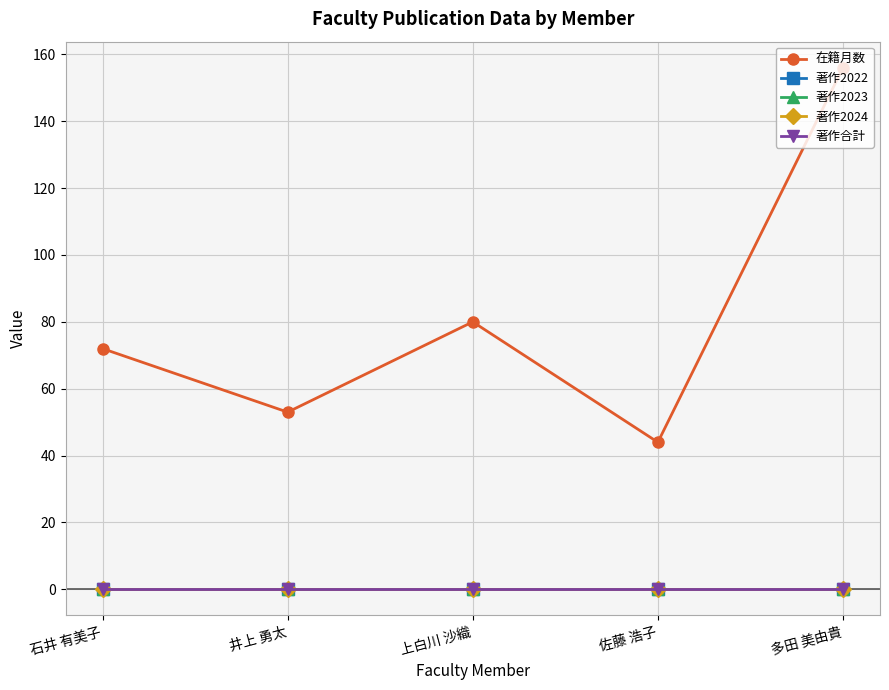

Is this an area chart (filled region under the line)?

No